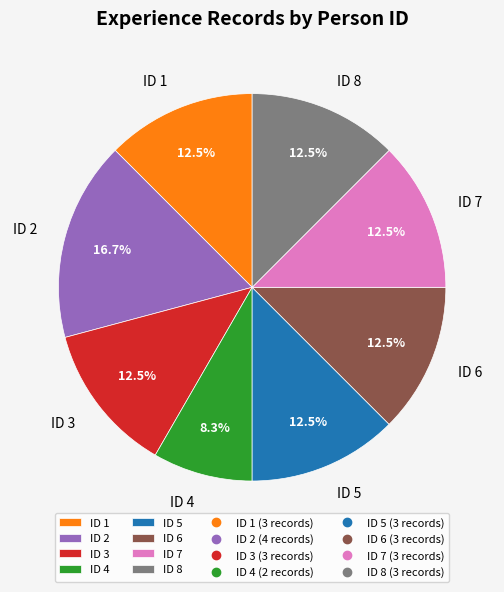

How many slices are in this pie chart?

8